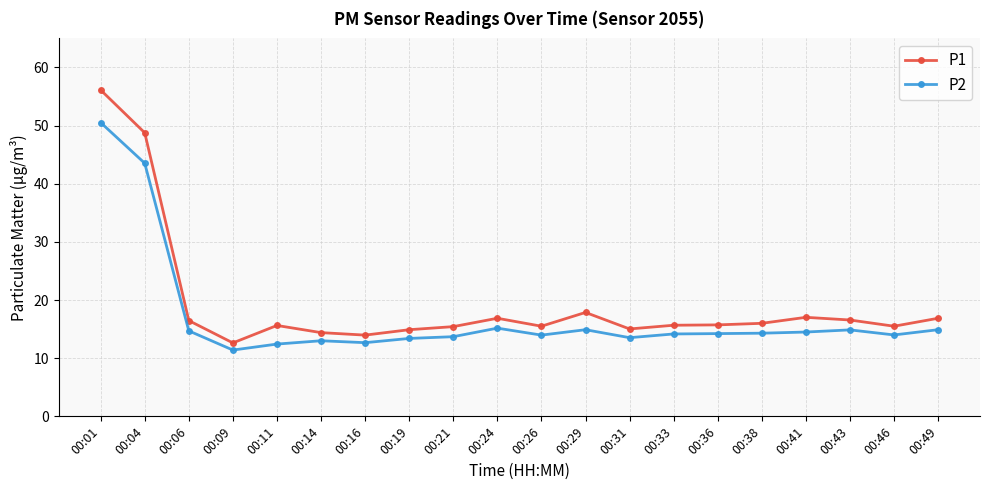

True or false: P1 has a value of 15.5 at 00:26.

True